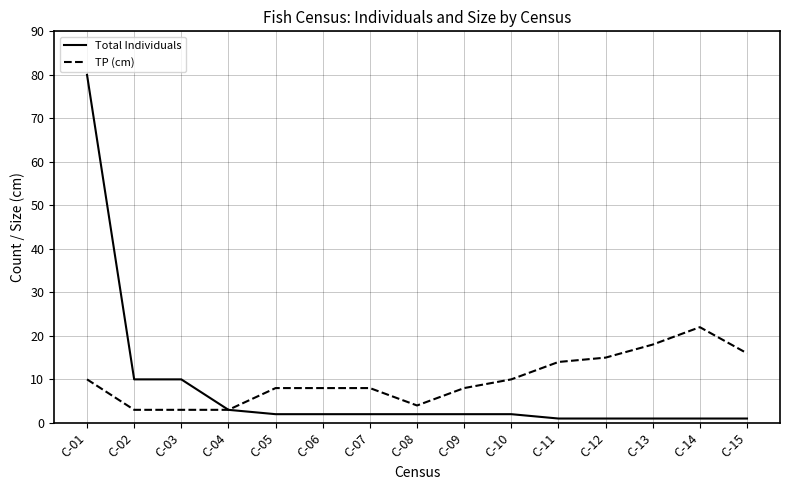

The TP (cm) series shows 22 at C-14. True or false?

True